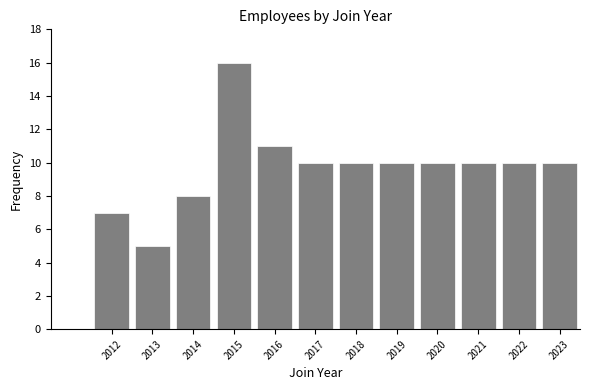

Reading left to right, what are all the values shown in this chart?

2012=7	2013=5	2014=8	2015=16	2016=11	2017=10	2018=10	2019=10	2020=10	2021=10	2022=10	2023=10